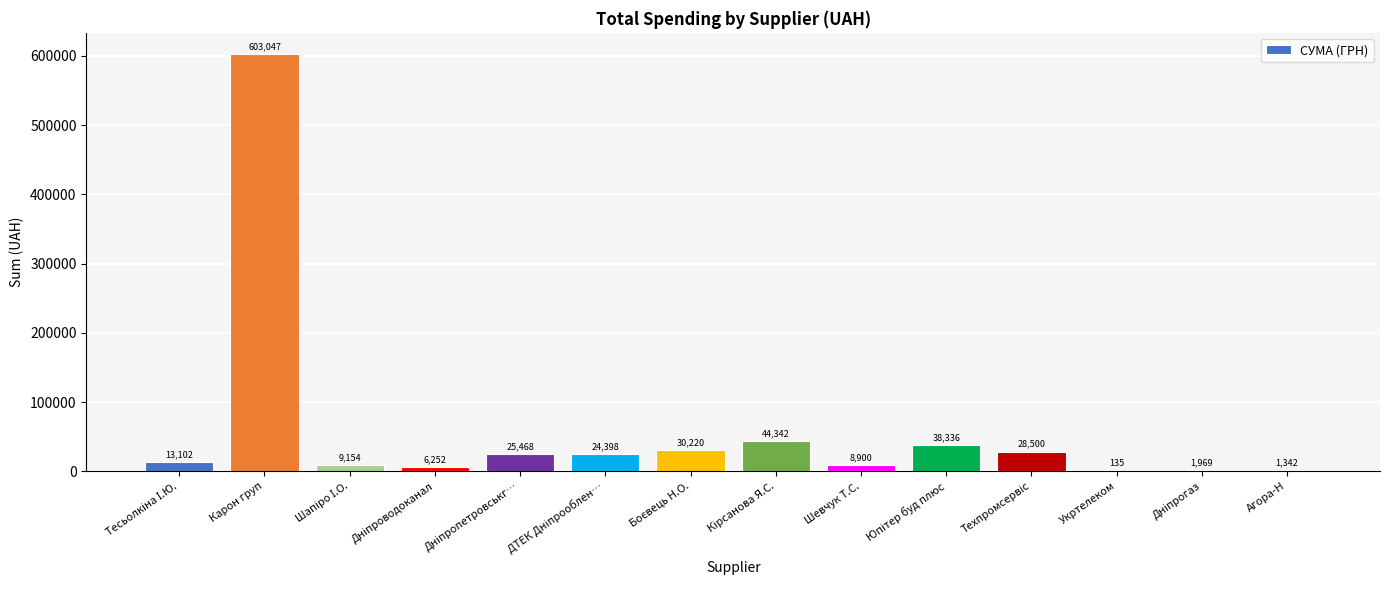

At which label does the data first exceed 24397?

Карон груп